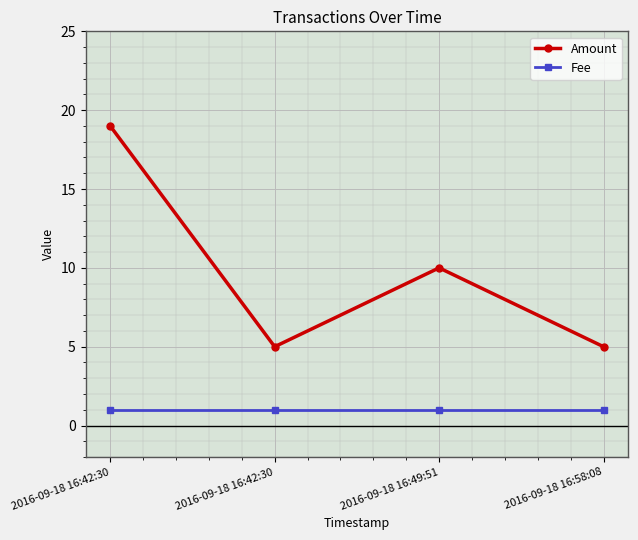

In Amount, how many points are higher than both neighbors (excluding endpoints)?

1